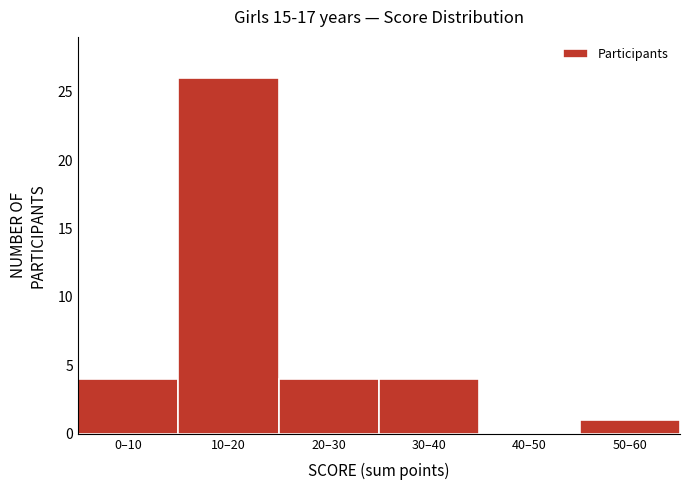

Reading left to right, extract all data points from this chart.

0–10=4	10–20=26	20–30=4	30–40=4	40–50=0	50–60=1